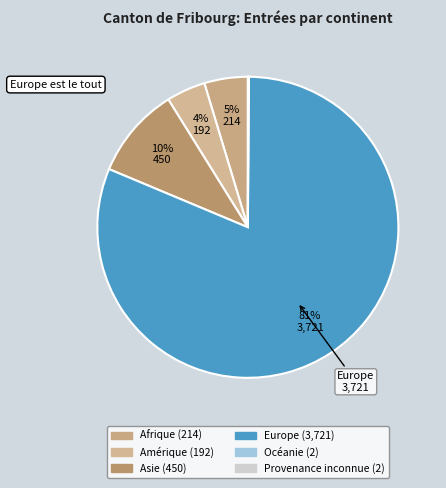

To the nearest percent, what percentage of the pie is Afrique?

5%